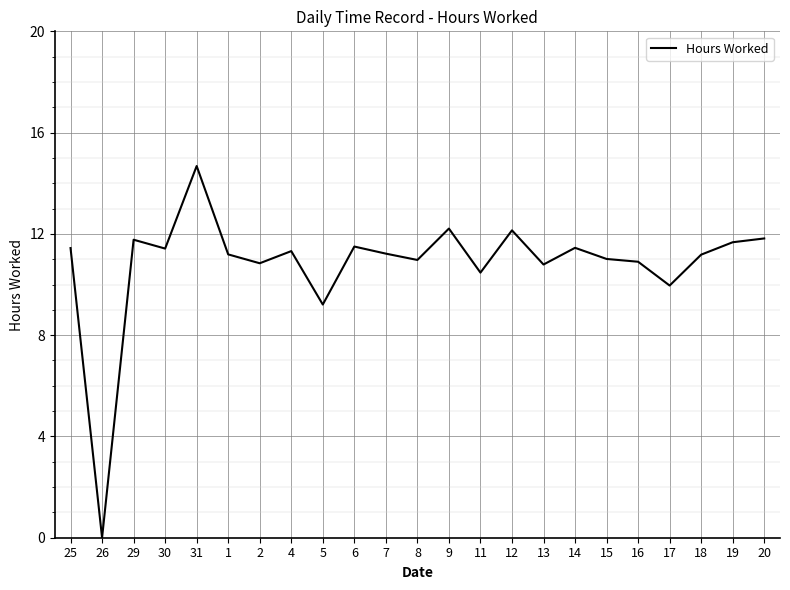

At which category does the chart reach its minimum across all series?

26